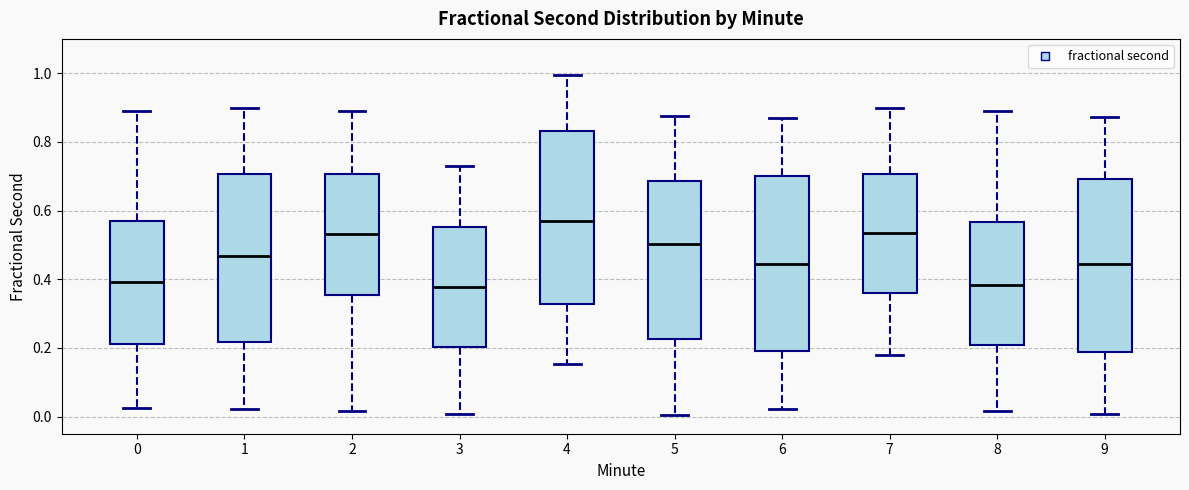

Reading left to right, read every box against the y-axis: the position of its median line, the range the box covers, and the ends of its whiskers. The values are not printed on the chart, so give them approximately, as read against the axis.

0: median 0.40, box 0.22 to 0.56, whiskers 0.02 to 0.88
1: median 0.46, box 0.22 to 0.70, whiskers 0.02 to 0.90
2: median 0.54, box 0.36 to 0.70, whiskers 0.02 to 0.90
3: median 0.38, box 0.20 to 0.56, whiskers 0.00 to 0.72
4: median 0.56, box 0.32 to 0.84, whiskers 0.16 to 1.00
5: median 0.50, box 0.22 to 0.68, whiskers 0.00 to 0.88
6: median 0.44, box 0.20 to 0.70, whiskers 0.02 to 0.86
7: median 0.54, box 0.36 to 0.70, whiskers 0.18 to 0.90
8: median 0.38, box 0.20 to 0.56, whiskers 0.02 to 0.90
9: median 0.44, box 0.18 to 0.70, whiskers 0.00 to 0.88